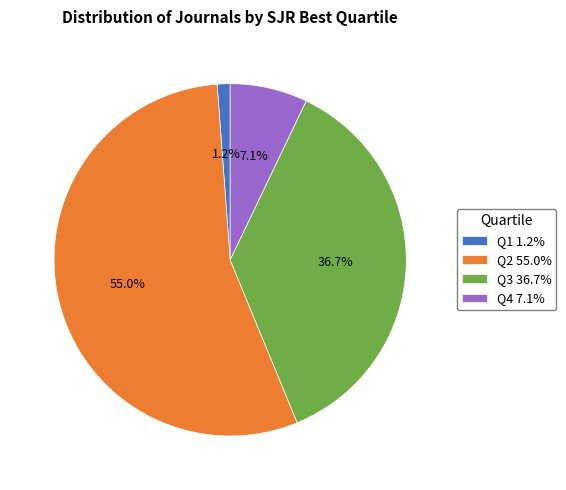

To the nearest percent, what portion does Q4 represent?

7%